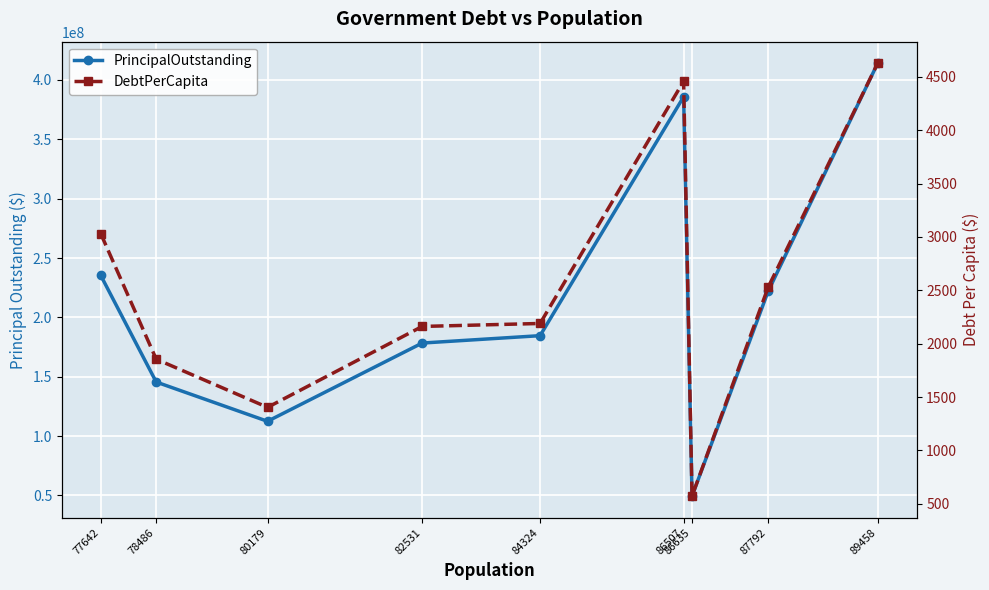

Between 82531 and 87792, which series saw the biggest shift?

PrincipalOutstanding